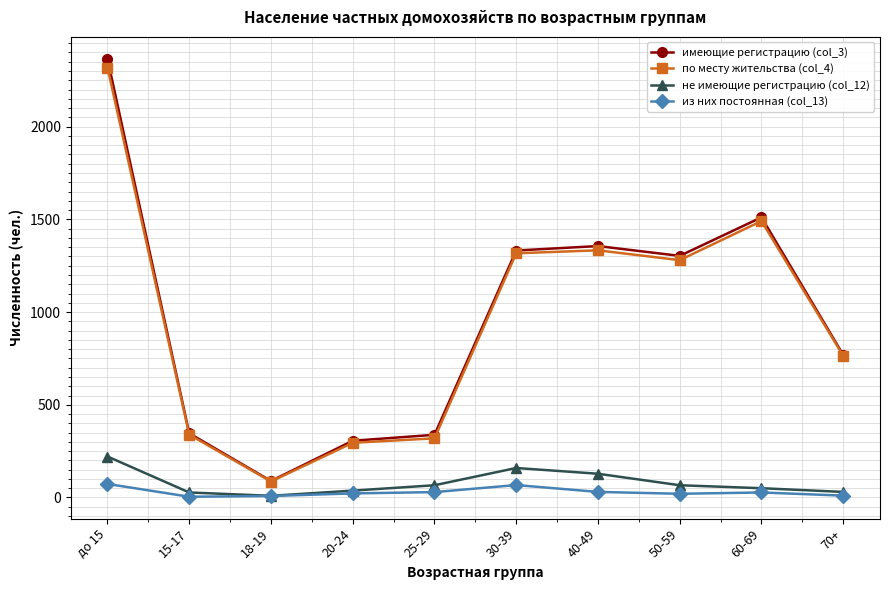

Which series has the widest spread of values?

имеющие регистрацию (col_3)